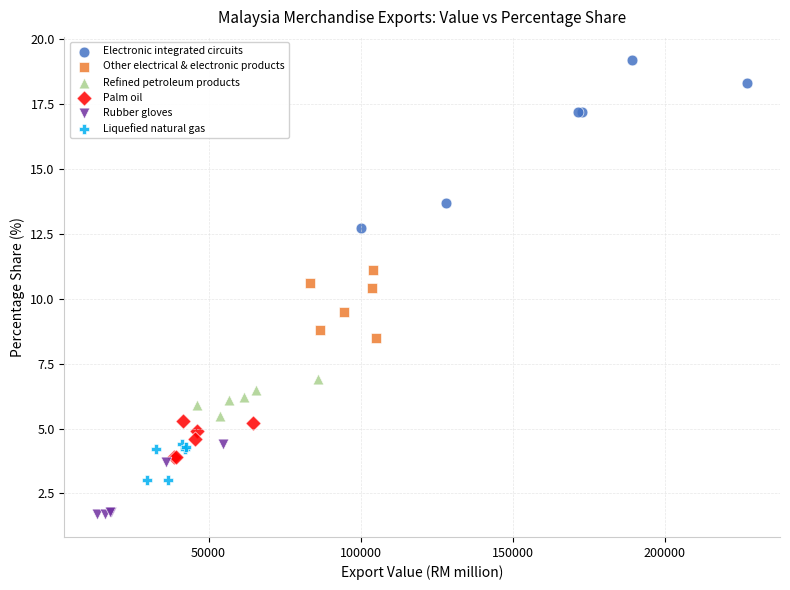

What are all the series names shown in the legend?

Electronic integrated circuits, Other electrical & electronic products, Refined petroleum products, Palm oil, Rubber gloves, Liquefied natural gas